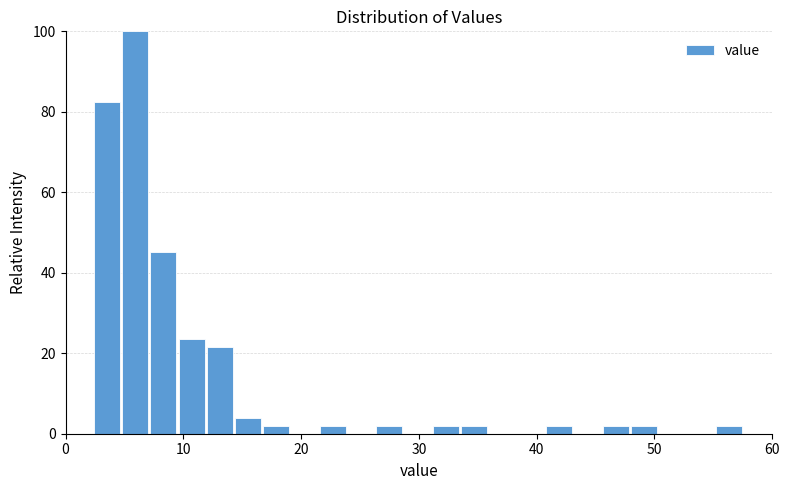

Around what value on the x-axis is the tallest bar? Give the approximate position of its centre, as read against the axis.

6